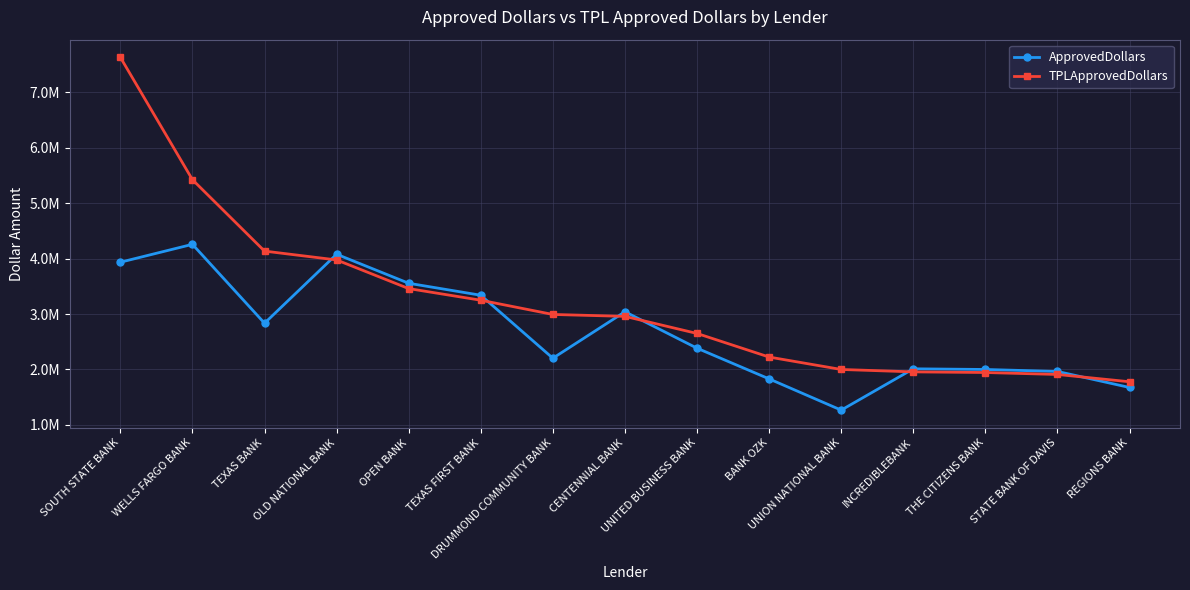

What position from the right is DRUMMOND COMMUNITY BANK?

9